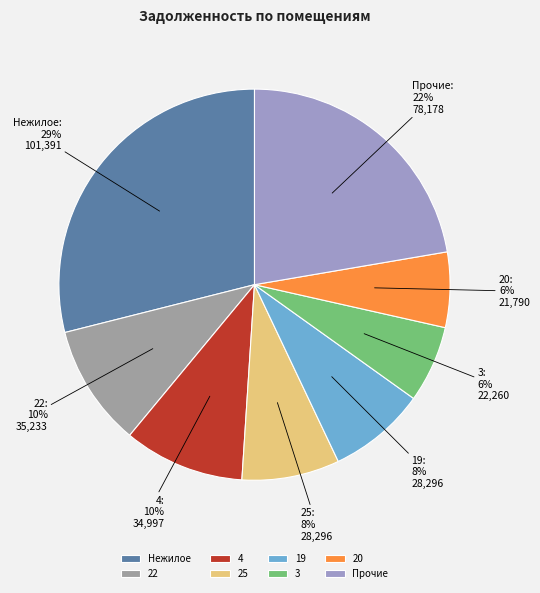

Is there any slice that represents more than half of the pie?

No